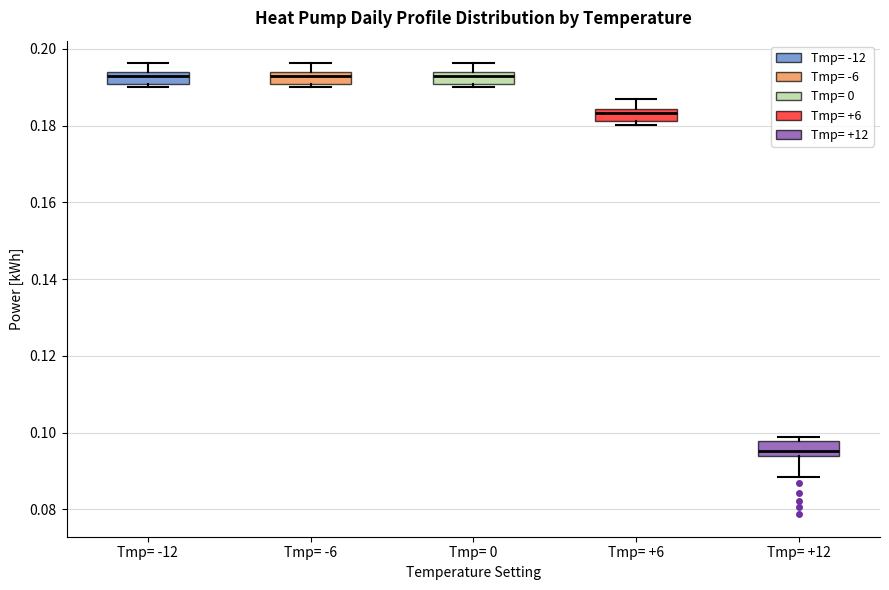

Which box has the lowest median line?

Tmp= +12